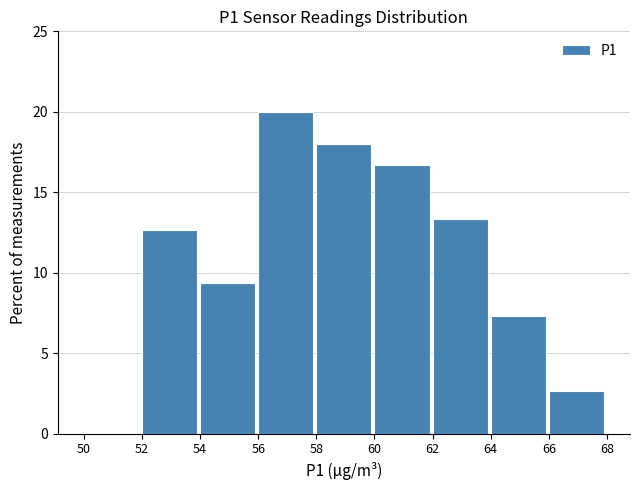

Over which range of the x-axis is the bar tallest?

56 to 58